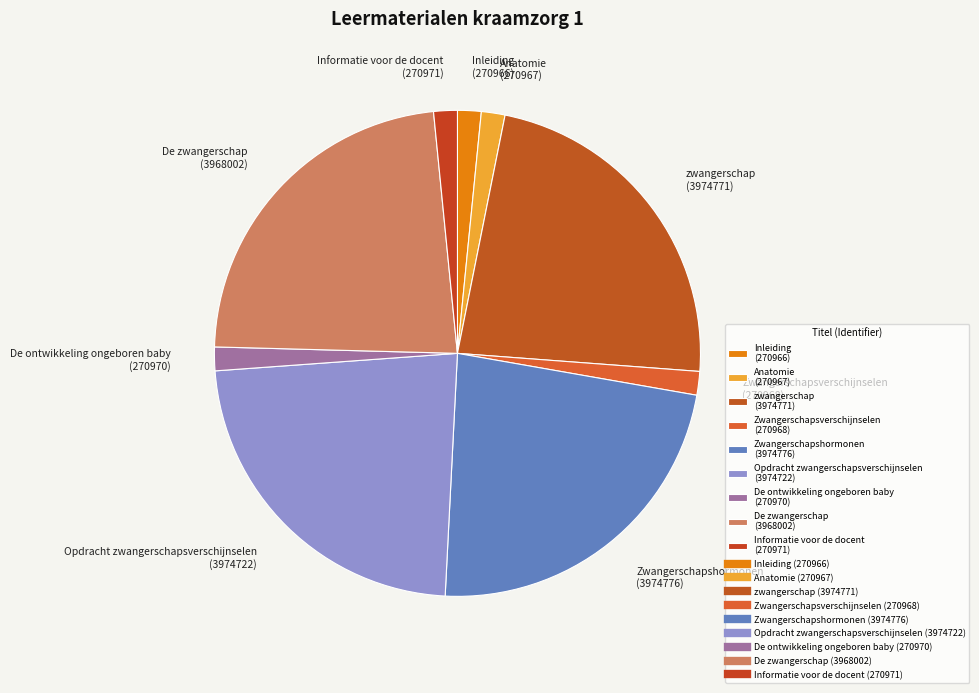

Does Zwangerschapsverschijnselen (270968) account for over 50% of the chart?

No